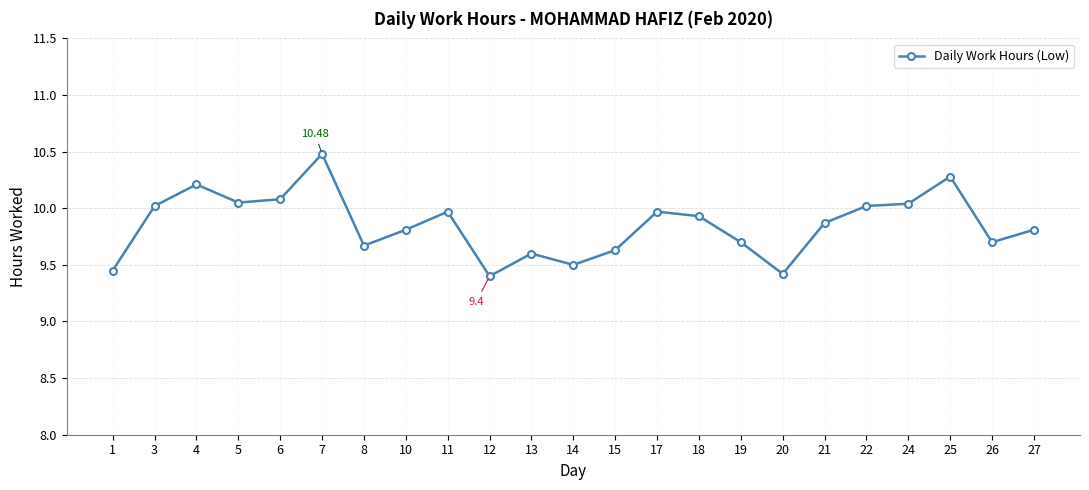

True or false: the data has more than 2 interior local peaks.

True